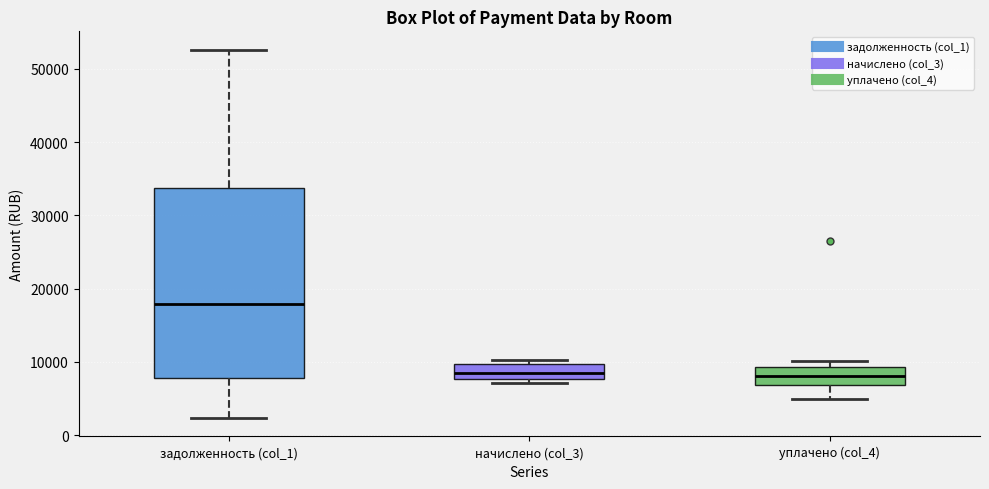

Comparing the boxes themselves (not the whiskers), which one is the tallest?

задолженность (col_1)